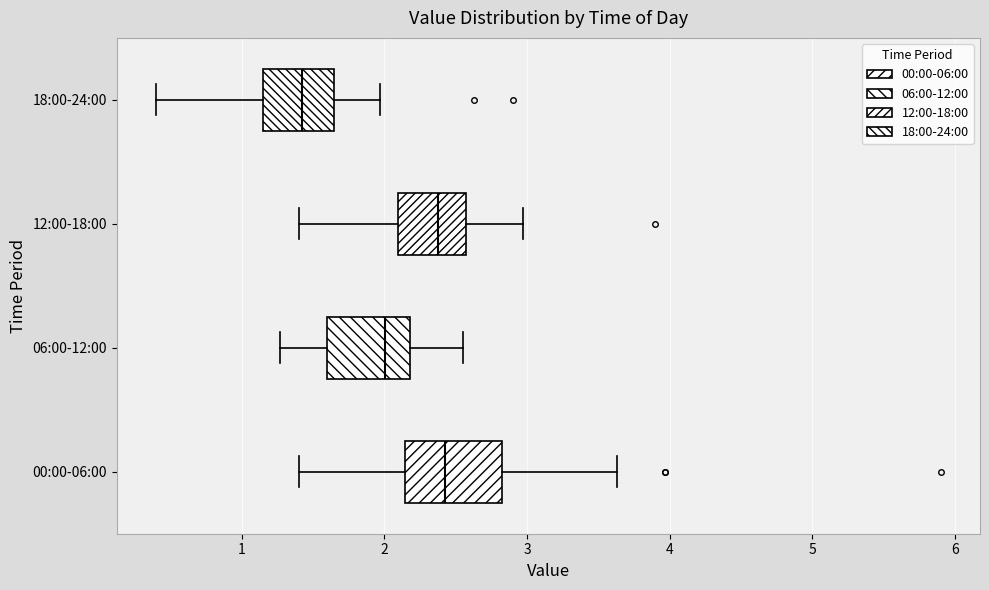

Reading bottom to top, transcribe this box plot: for each box, give where its median line is, the range the box spans, and where its two whiskers end, as read against the x-axis. The values are not printed on the chart, so give them approximately, as read against the axis.

00:00-06:00: median 2.4, box 2.1 to 2.8, whiskers 1.4 to 3.6
06:00-12:00: median 2.0, box 1.6 to 2.2, whiskers 1.3 to 2.6
12:00-18:00: median 2.4, box 2.1 to 2.6, whiskers 1.4 to 3.0
18:00-24:00: median 1.4, box 1.1 to 1.7, whiskers 0.4 to 2.0